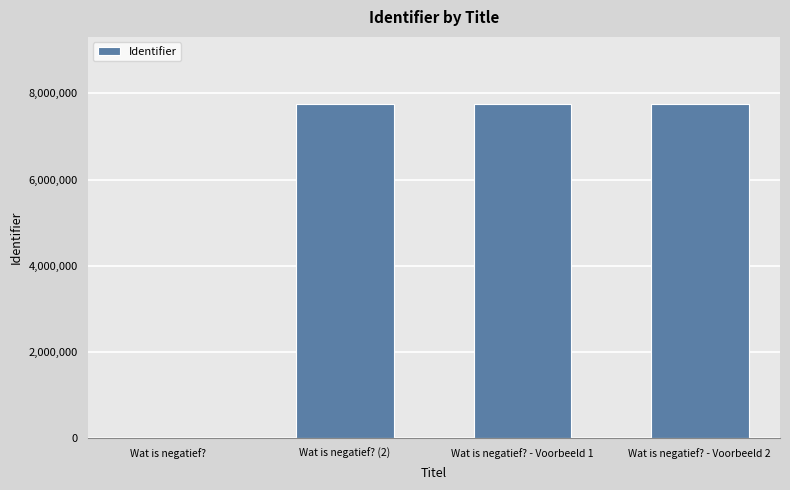

The value at Wat is negatief? - Voorbeeld 2 is 7760569. True or false?

True